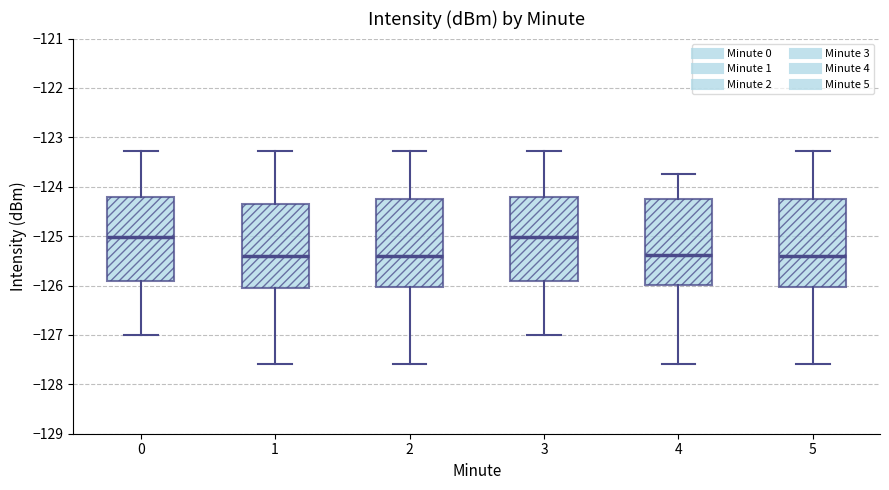

Reading left to right, read every box against the y-axis: the position of its median line, the range the box covers, and the ends of its whiskers. The values are not printed on the chart, so give them approximately, as read against the axis.

0: median -125.0, box -125.9 to -124.2, whiskers -127.0 to -123.3
1: median -125.4, box -126.1 to -124.3, whiskers -127.6 to -123.3
2: median -125.4, box -126.0 to -124.2, whiskers -127.6 to -123.3
3: median -125.0, box -125.9 to -124.2, whiskers -127.0 to -123.3
4: median -125.4, box -126.0 to -124.3, whiskers -127.6 to -123.7
5: median -125.4, box -126.0 to -124.2, whiskers -127.6 to -123.3